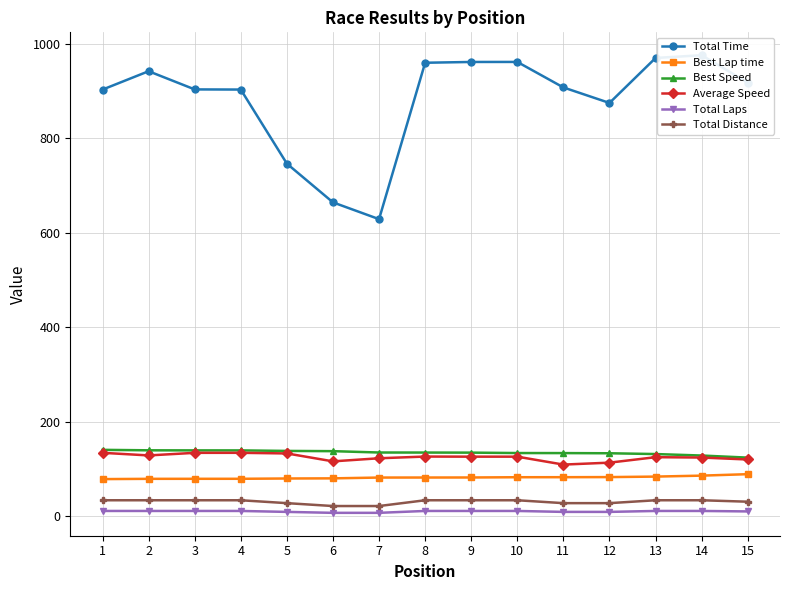

True or false: Best Speed and Best Lap time cross at least once.

False